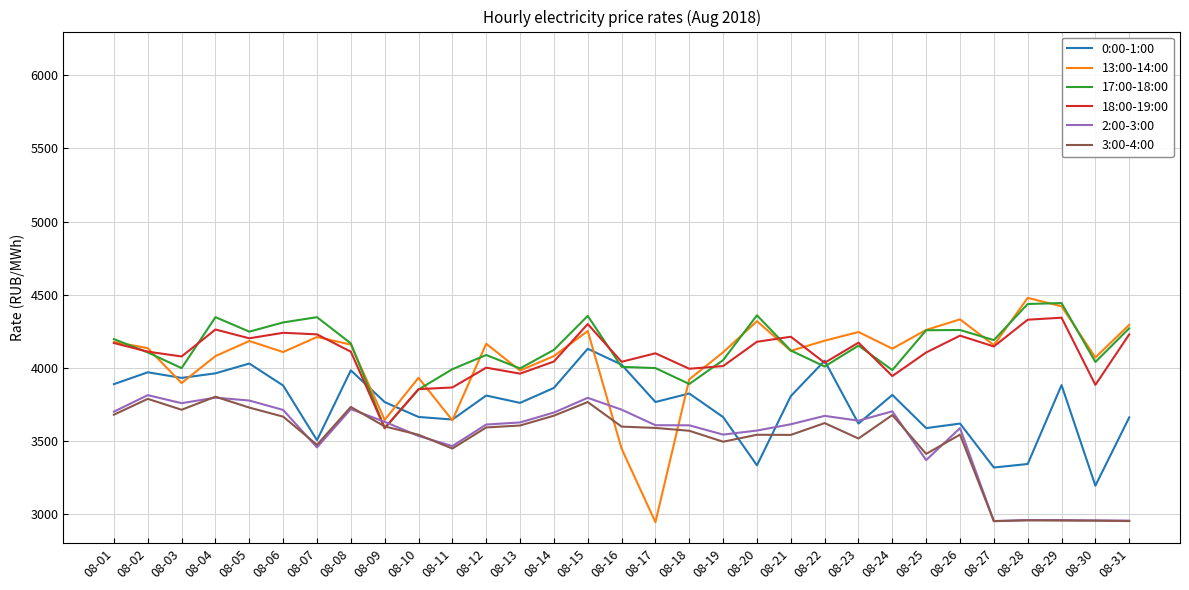

True or false: 13:00-14:00 has more than 1 interior local peaks.

True